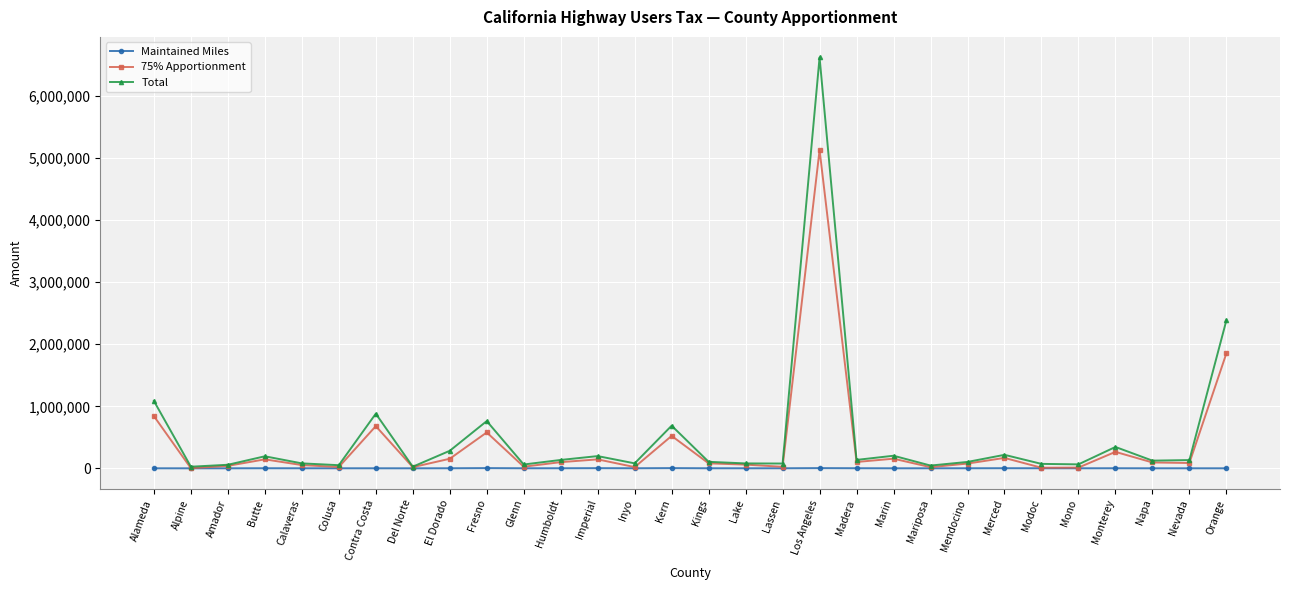

Which series changed the most between Kern and Mono?

Total